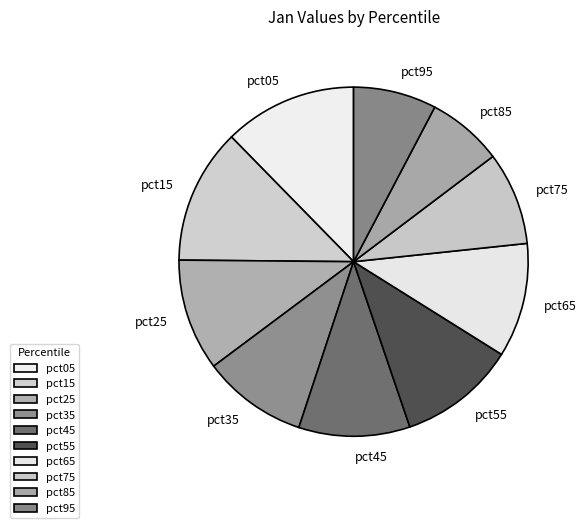

Is there a majority slice in this chart?

No